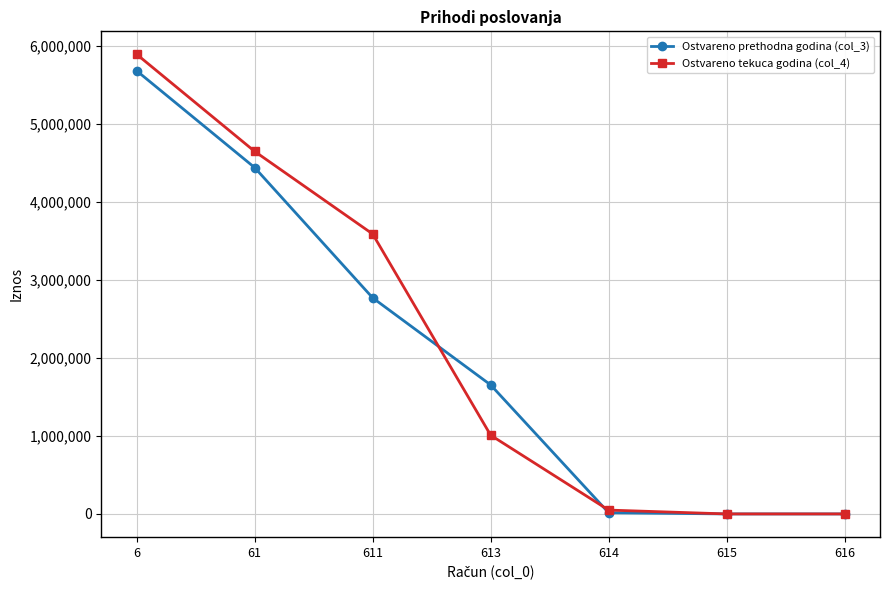

At which category is the sum across all series the highest?

6